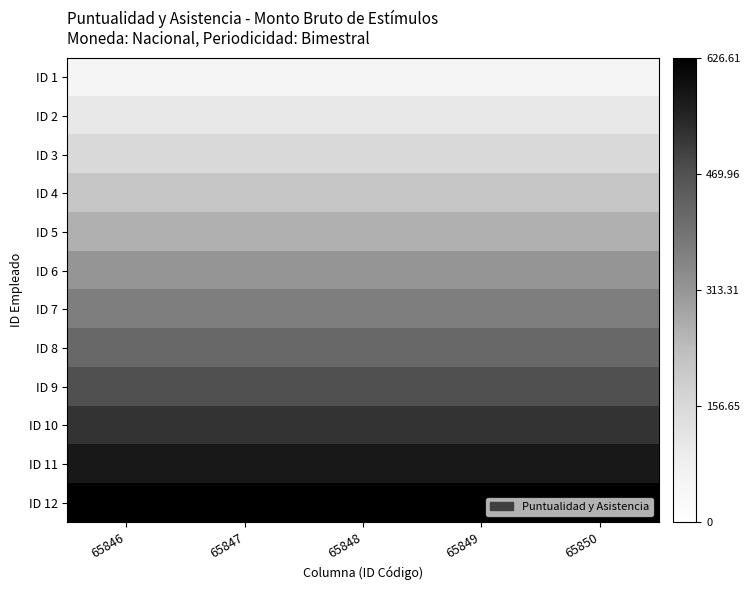

Reading right to left, extract all data points from this chart.

ID 1: 65850=52.2	65849=52.2	65848=52.2	65847=52.2	65846=52.2
ID 2: 65850=104.4	65849=104.4	65848=104.4	65847=104.4	65846=104.4
ID 3: 65850=156.7	65849=156.7	65848=156.7	65847=156.7	65846=156.7
ID 4: 65850=208.9	65849=208.9	65848=208.9	65847=208.9	65846=208.9
ID 5: 65850=261.1	65849=261.1	65848=261.1	65847=261.1	65846=261.1
ID 6: 65850=313.3	65849=313.3	65848=313.3	65847=313.3	65846=313.3
ID 7: 65850=365.5	65849=365.5	65848=365.5	65847=365.5	65846=365.5
ID 8: 65850=417.7	65849=417.7	65848=417.7	65847=417.7	65846=417.7
ID 9: 65850=470.0	65849=470.0	65848=470.0	65847=470.0	65846=470.0
ID 10: 65850=522.2	65849=522.2	65848=522.2	65847=522.2	65846=522.2
ID 11: 65850=574.4	65849=574.4	65848=574.4	65847=574.4	65846=574.4
ID 12: 65850=626.6	65849=626.6	65848=626.6	65847=626.6	65846=626.6